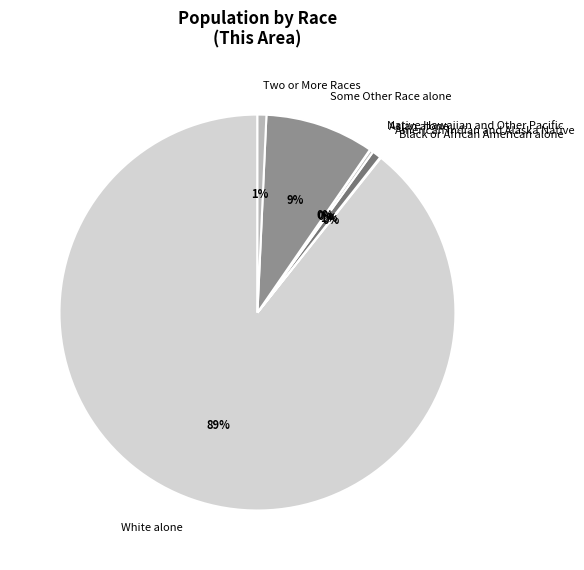

The White alone slice represents 89% of the pie. True or false?

True